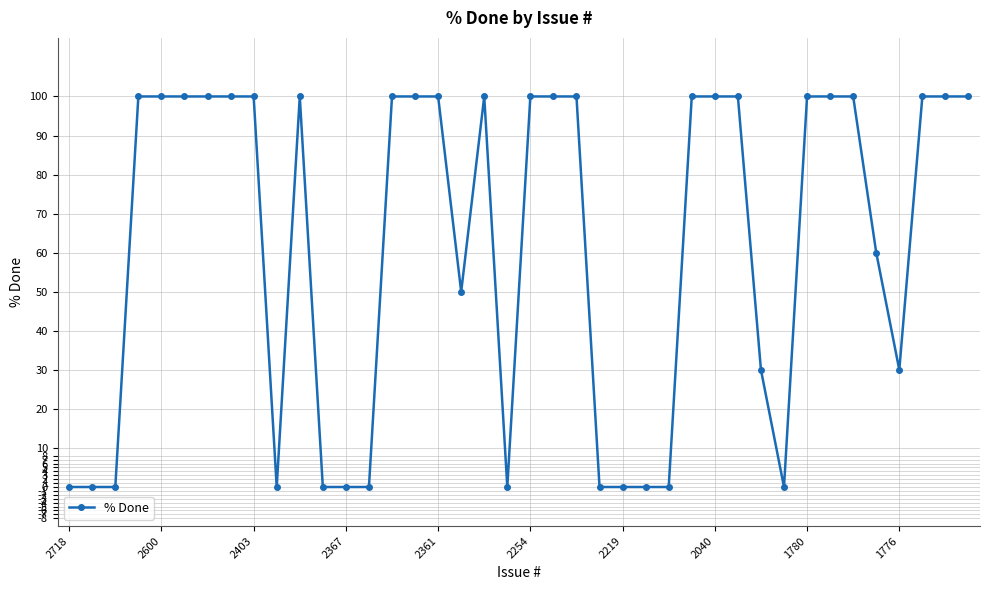

How many data points does each series have?

40